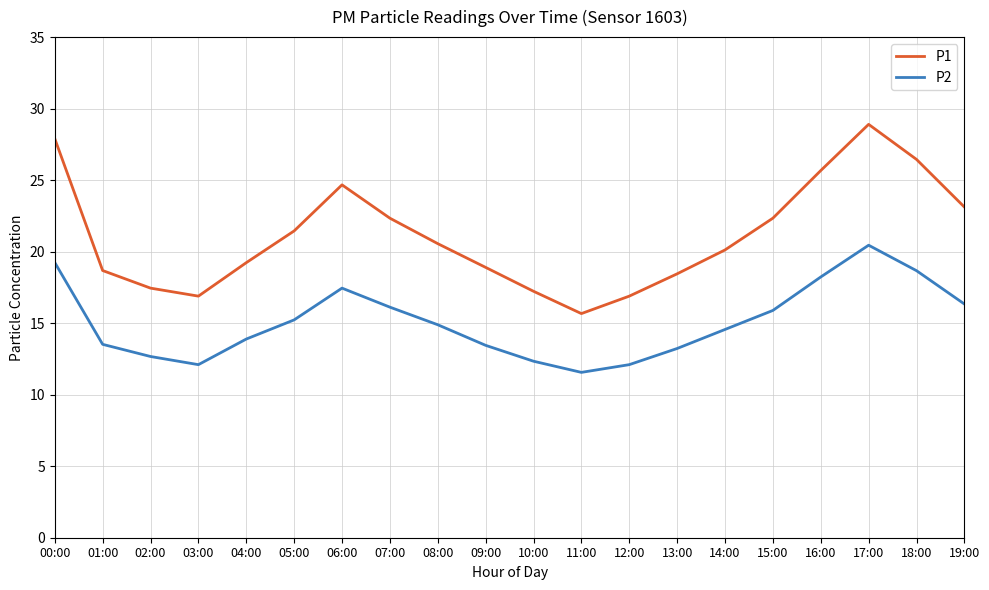

What is the total value across all series at 11:00?

27.2